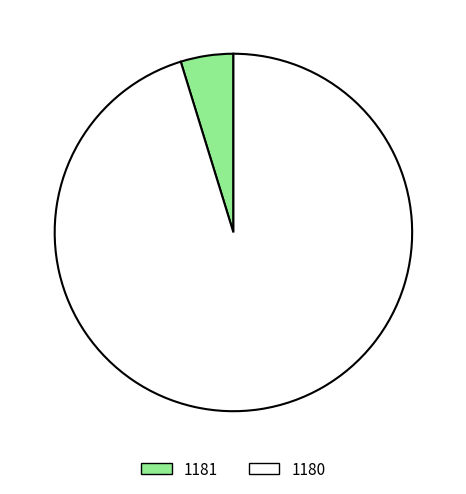

Which category has the smallest portion of the pie?

1181